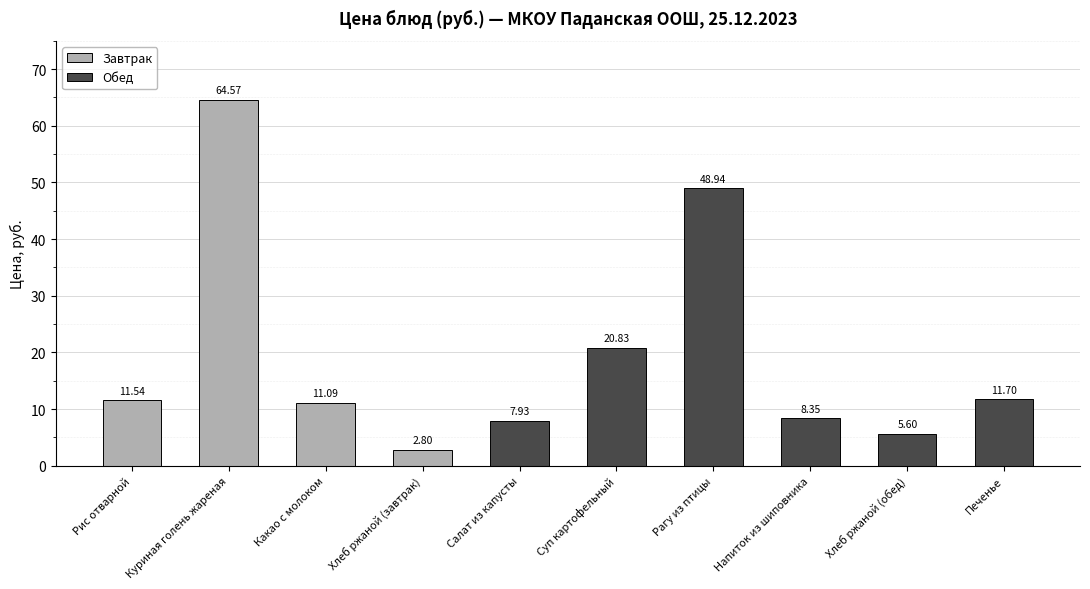

At which label does the data first exceed 11?

Рис отварной